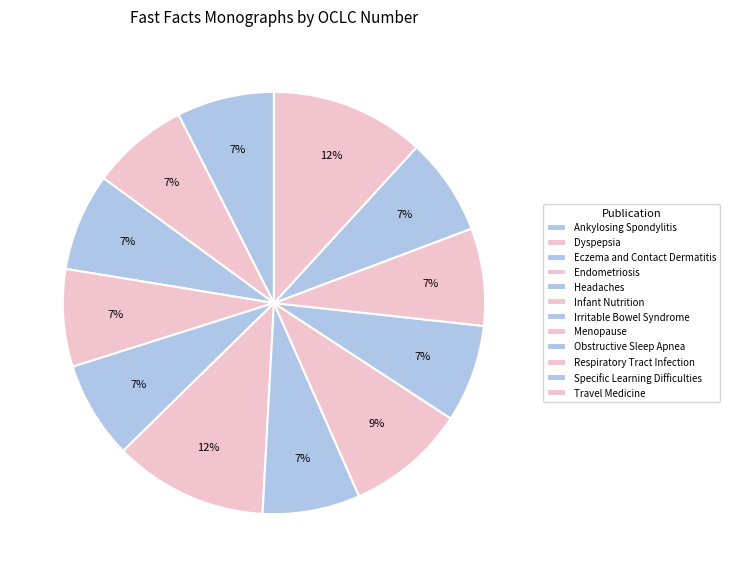

Does Dyspepsia account for over 50% of the chart?

No